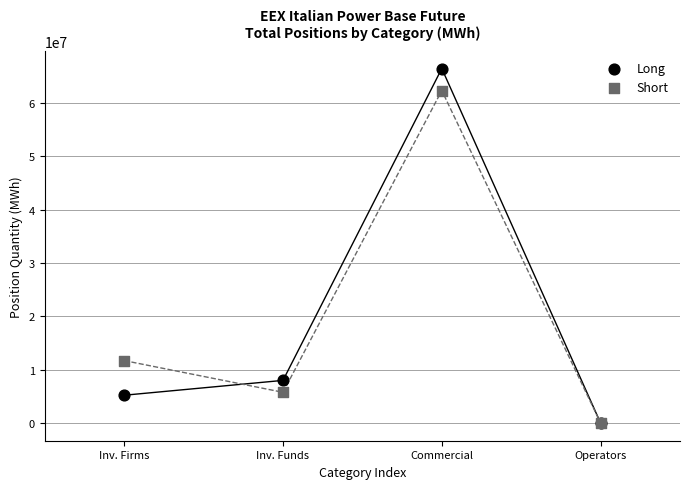

Which series contains the highest Y value?

Long